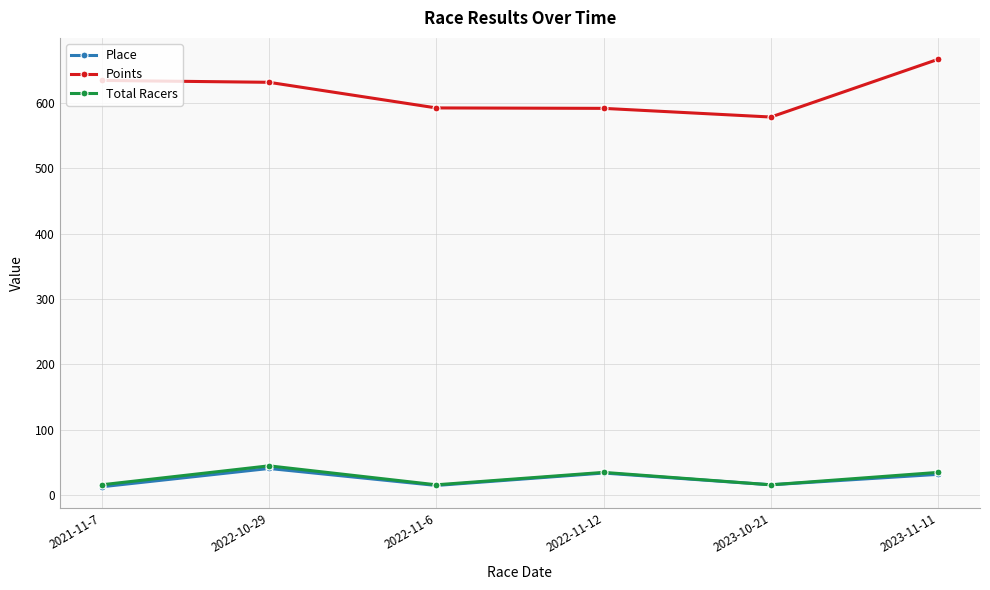

Is it true that Place equals 9.9 at 2023-11-11?

False